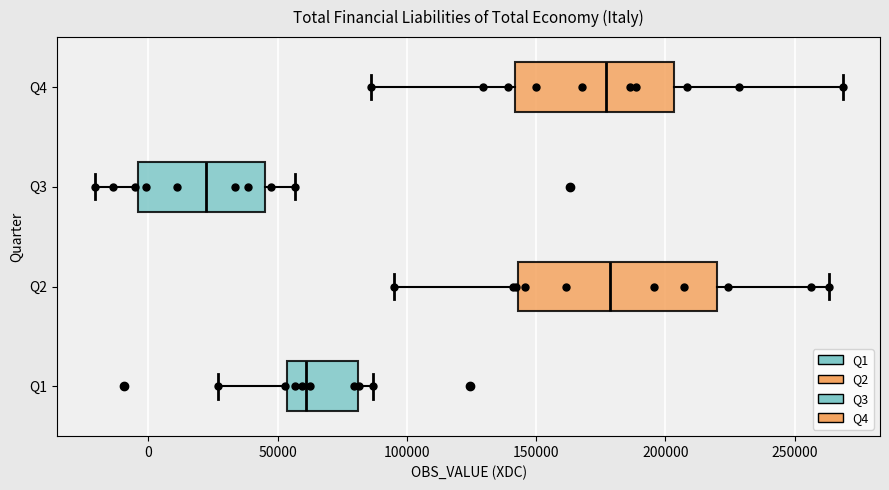

Which box is the widest, from its left edge to its right edge?

Q2